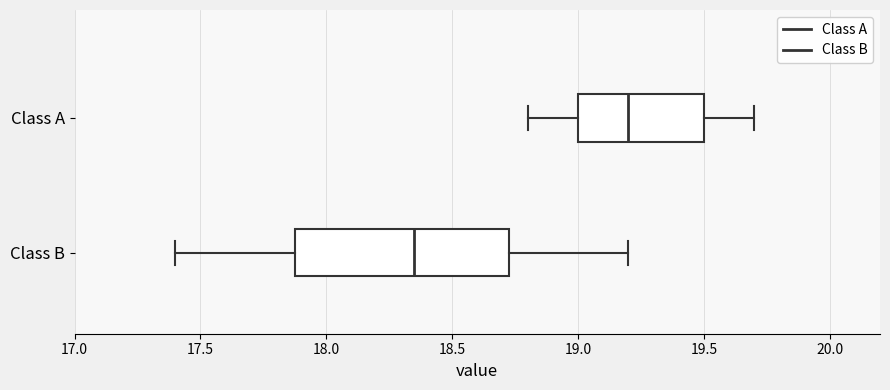

Where does the right whisker of the box for Class B end on the x-axis? The values are not printed on the chart, so give them approximately, as read against the axis.

19.20